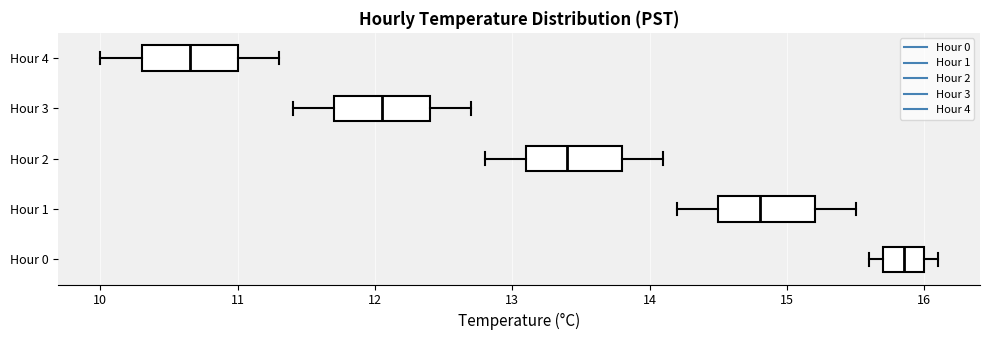

Which box's median line is the furthest to the left?

Hour 4